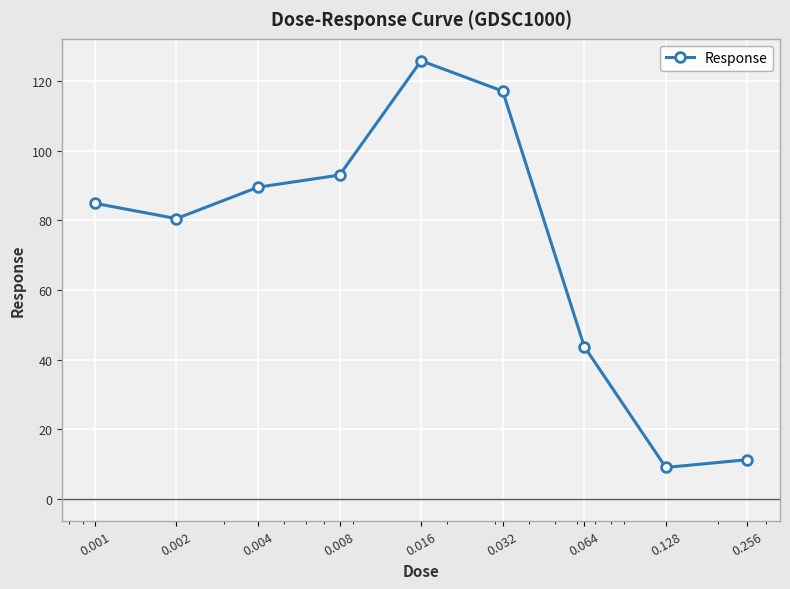

What is the minimum value shown in the chart?

9.0